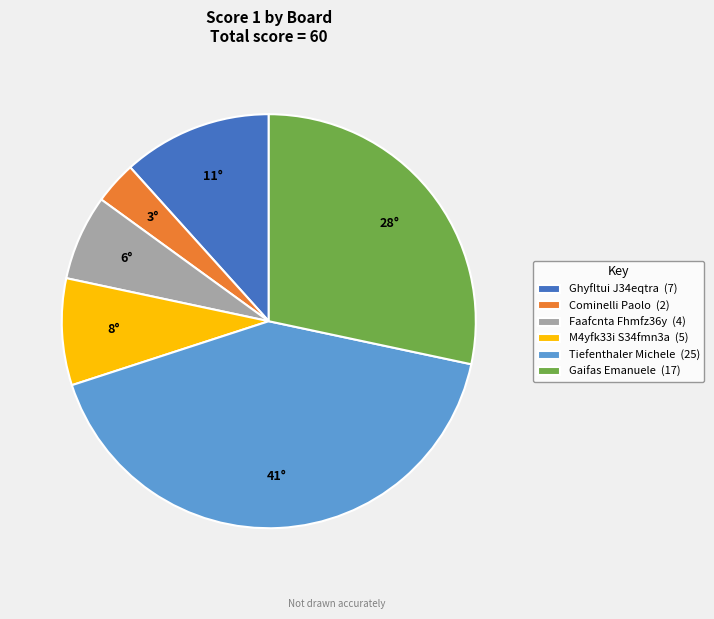

What is the ratio of the value at Gaifas Emanuele (17) to the value at Cominelli Paolo (2)?

8.5